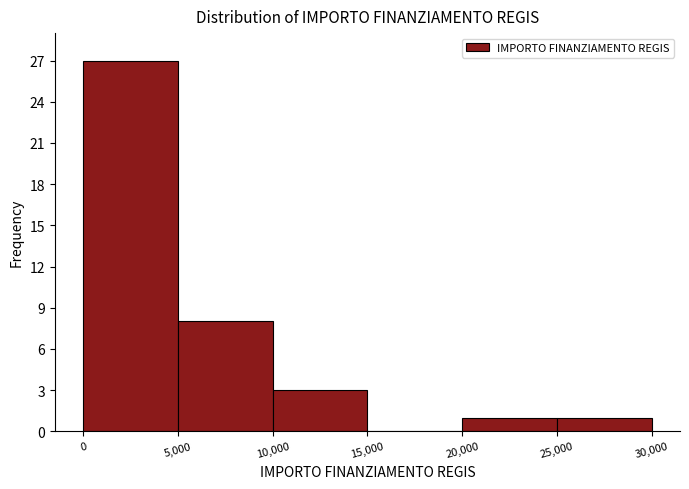

Reading left to right, list every bar in this chart as the range it spans on the x-axis followed by its height. The values are not printed on the chart, so give them approximately, as read against the axis.

0 to 5,000: 27
5,000 to 10,000: 8
10,000 to 15,000: 3
15,000 to 20,000: 0
20,000 to 25,000: 1
25,000 to 30,000: 1